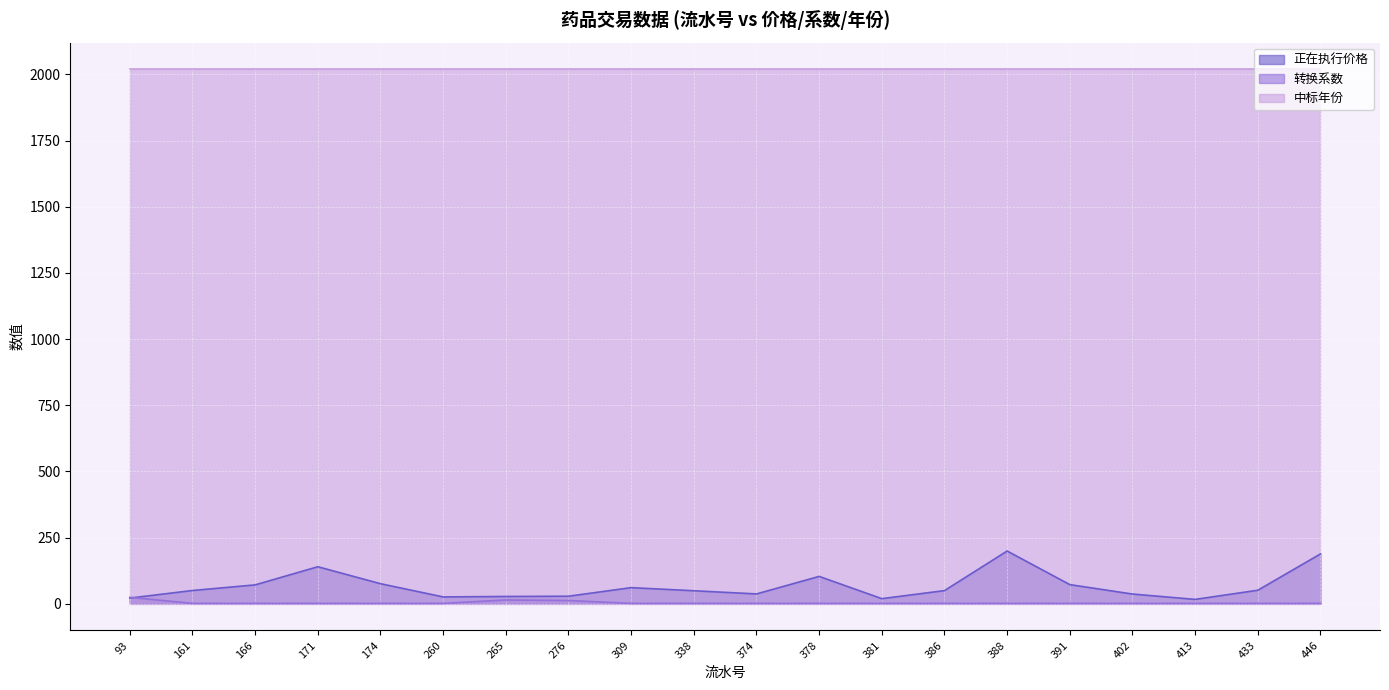

Which series has the largest total across all categories?

中标年份